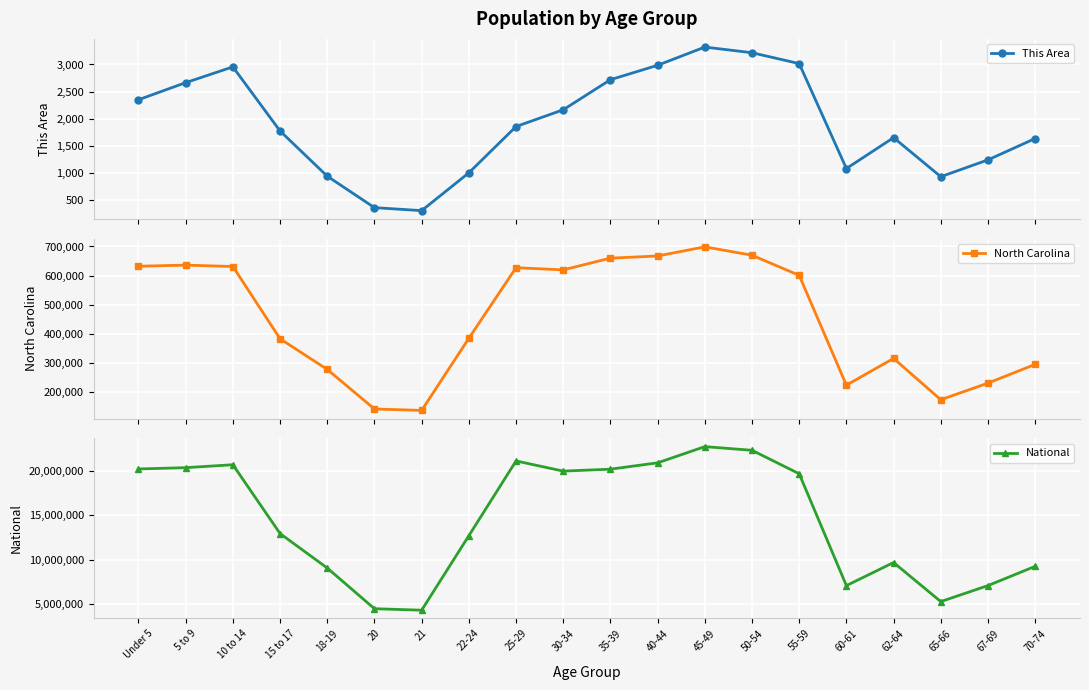

Does the chart display data point markers on the line(s)?

Yes